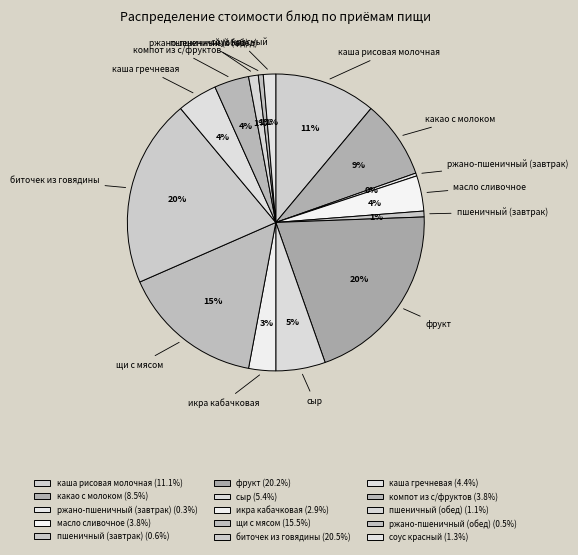

Is there any slice that represents more than half of the pie?

No